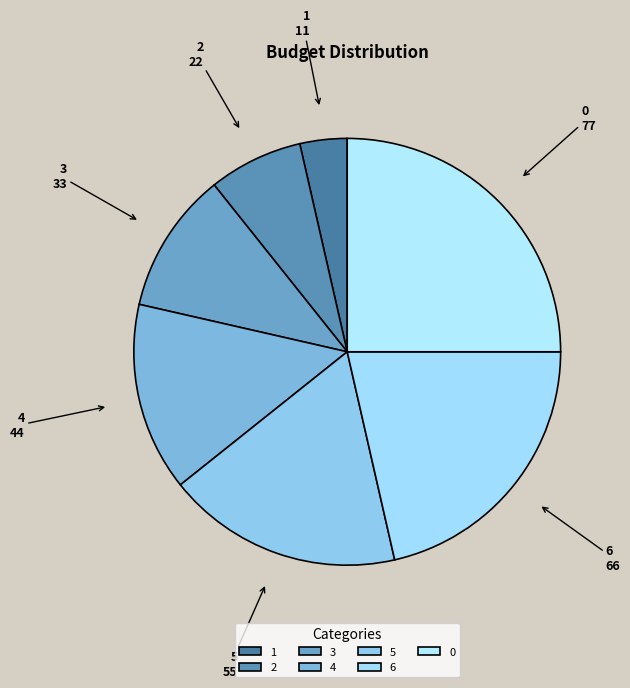

Does 5 account for over 50% of the chart?

No